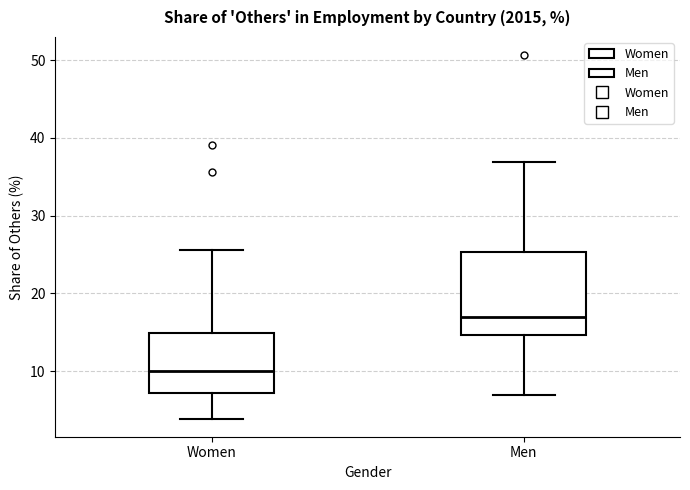

Which box has the lowest median line?

Women